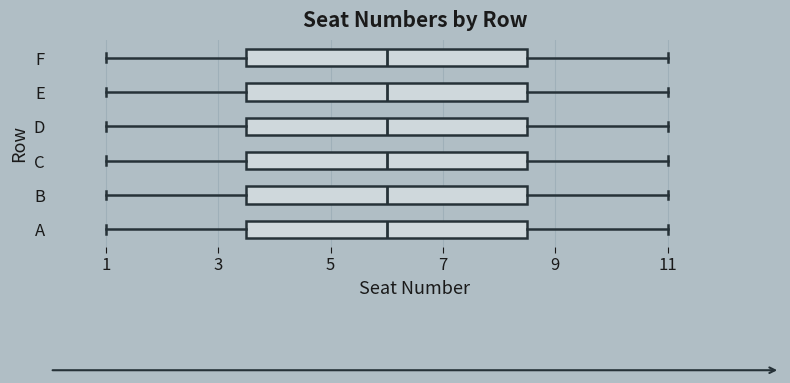

Reading bottom to top, read every box against the x-axis: the position of its median line, the range the box covers, and the ends of its whiskers. The values are not printed on the chart, so give them approximately, as read against the axis.

A: median 6.0, box 3.6 to 8.6, whiskers 1.0 to 11.0
B: median 6.0, box 3.6 to 8.6, whiskers 1.0 to 11.0
C: median 6.0, box 3.6 to 8.6, whiskers 1.0 to 11.0
D: median 6.0, box 3.6 to 8.6, whiskers 1.0 to 11.0
E: median 6.0, box 3.6 to 8.6, whiskers 1.0 to 11.0
F: median 6.0, box 3.6 to 8.6, whiskers 1.0 to 11.0